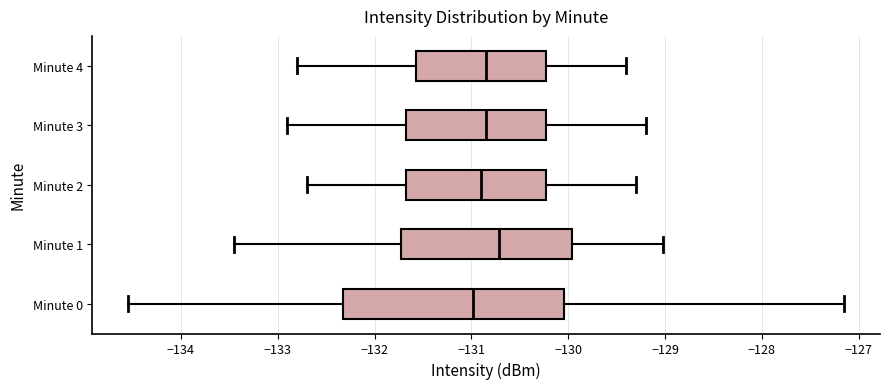

Reading bottom to top, transcribe this box plot: for each box, give where its median line is, the range the box spans, and where its two whiskers end, as read against the x-axis. The values are not printed on the chart, so give them approximately, as read against the axis.

Minute 0: median -131.0, box -132.3 to -130.0, whiskers -134.5 to -127.1
Minute 1: median -130.7, box -131.7 to -130.0, whiskers -133.5 to -129.0
Minute 2: median -130.9, box -131.7 to -130.2, whiskers -132.7 to -129.3
Minute 3: median -130.8, box -131.7 to -130.2, whiskers -132.9 to -129.2
Minute 4: median -130.8, box -131.6 to -130.2, whiskers -132.8 to -129.4